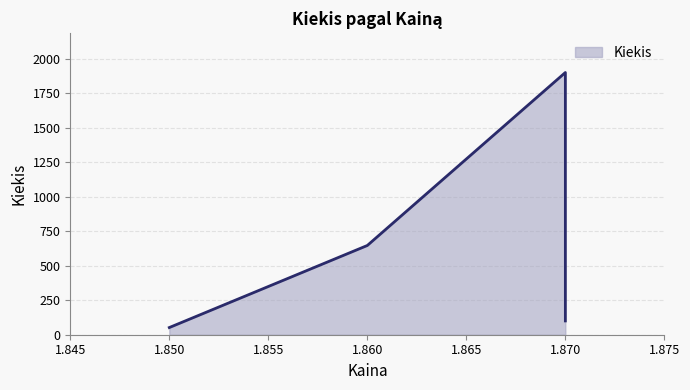

At which category does the chart reach its minimum across all series?

1.85